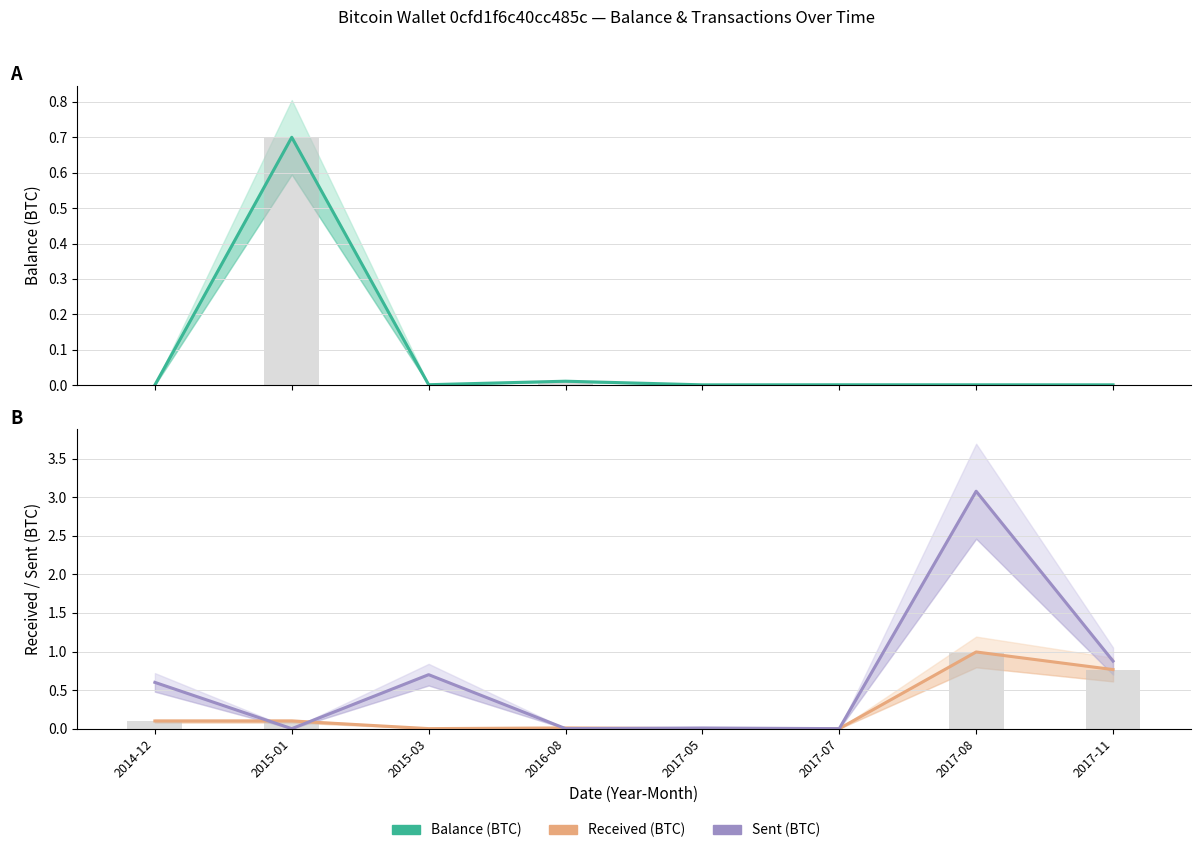

Between 2016-08 and 2017-07, which is larger?

2016-08